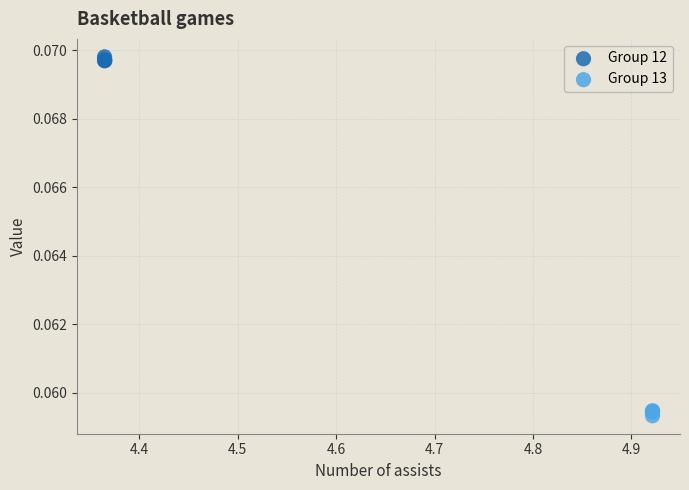

Which series reaches the maximum Y coordinate?

Group 12